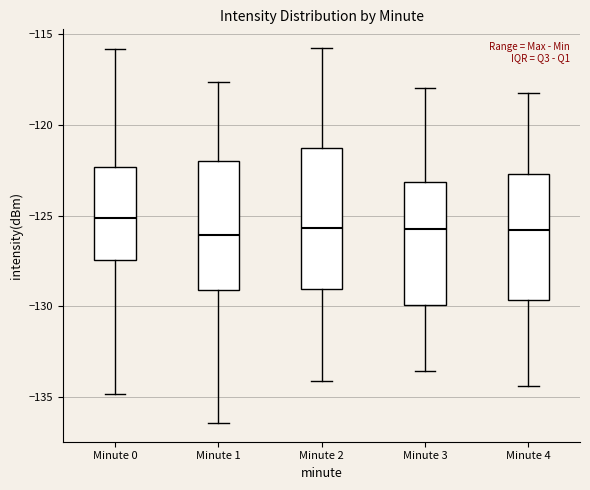

Which box's median line is the highest?

Minute 0